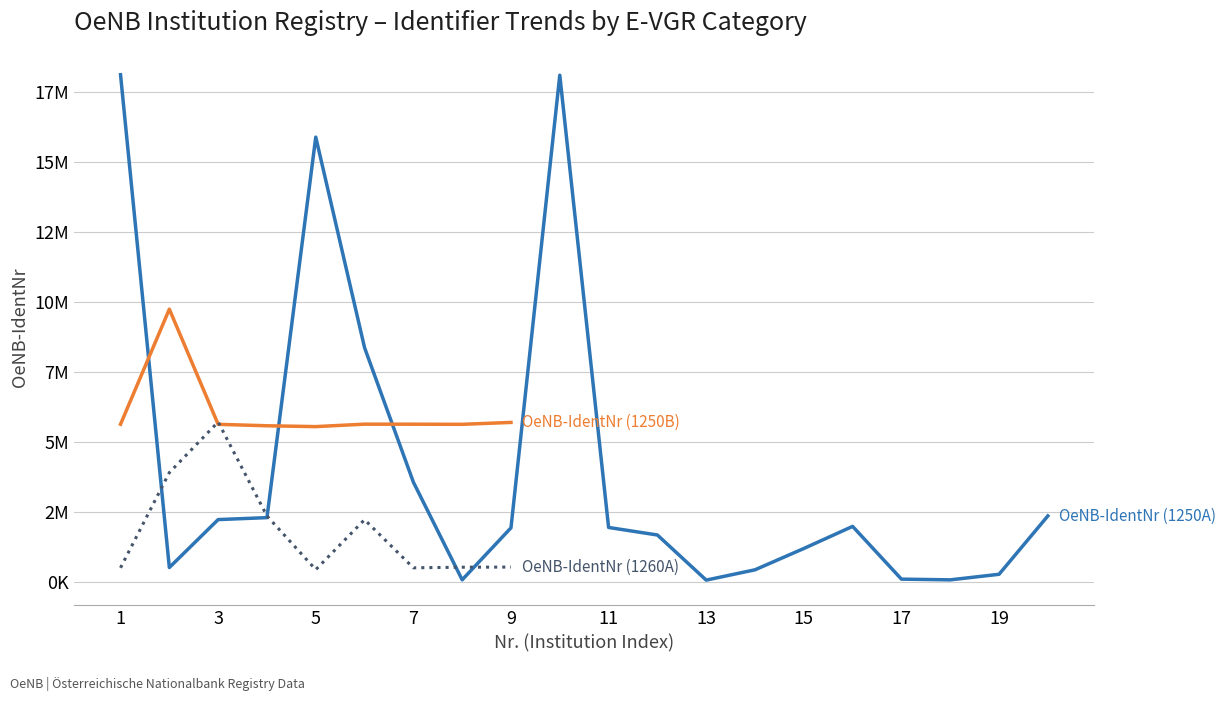

Which series has the largest range (max minus min)?

OeNB-IdentNr (1250A)